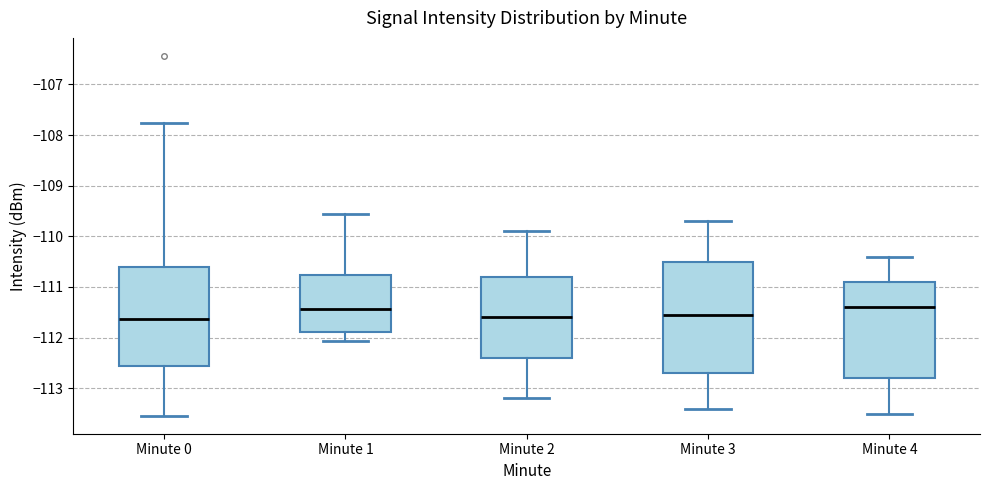

Reading left to right, read every box against the y-axis: the position of its median line, the range the box covers, and the ends of its whiskers. The values are not printed on the chart, so give them approximately, as read against the axis.

Minute 0: median -111.6, box -112.6 to -110.6, whiskers -113.5 to -107.8
Minute 1: median -111.4, box -111.9 to -110.8, whiskers -112.1 to -109.6
Minute 2: median -111.6, box -112.4 to -110.8, whiskers -113.2 to -109.9
Minute 3: median -111.5, box -112.7 to -110.5, whiskers -113.4 to -109.7
Minute 4: median -111.4, box -112.8 to -110.9, whiskers -113.5 to -110.4